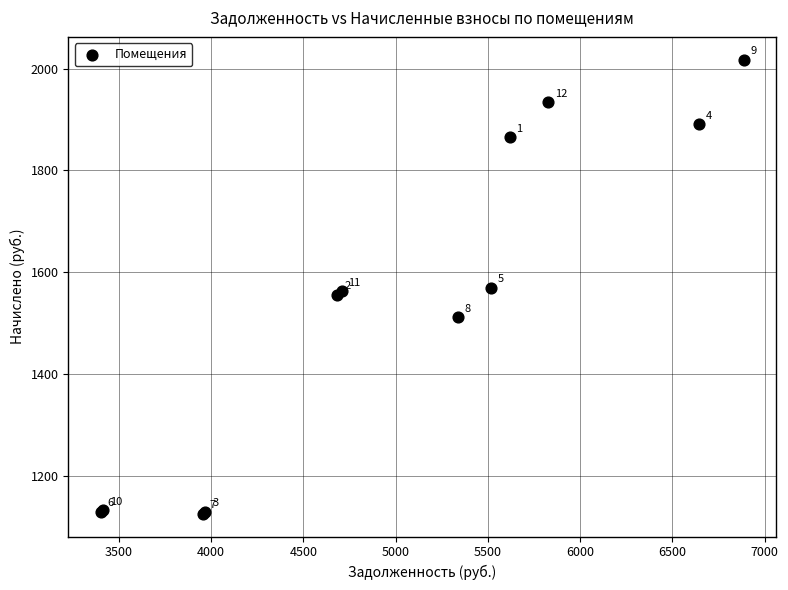

What Y value in the scatter plot is closest to 1571?

1569.7